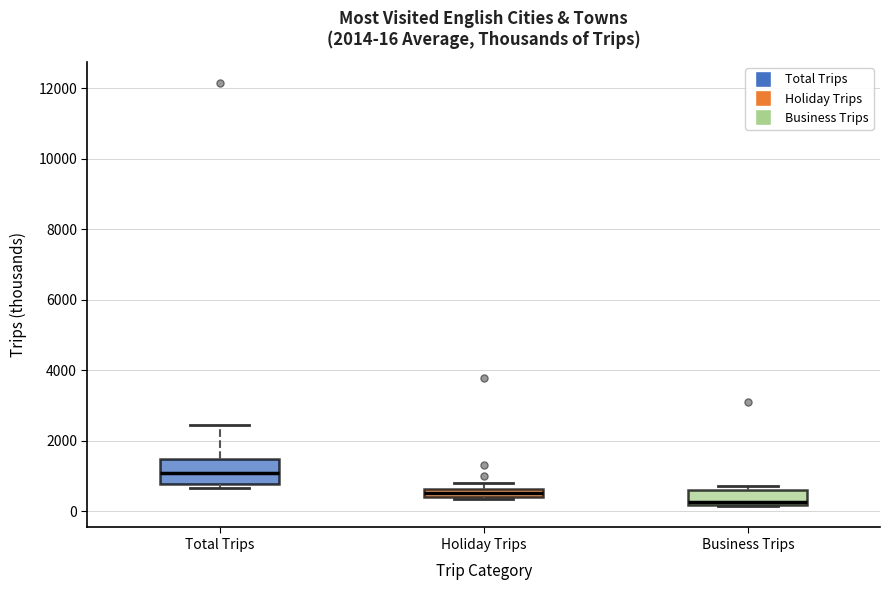

Which box has the lowest median line?

Business Trips